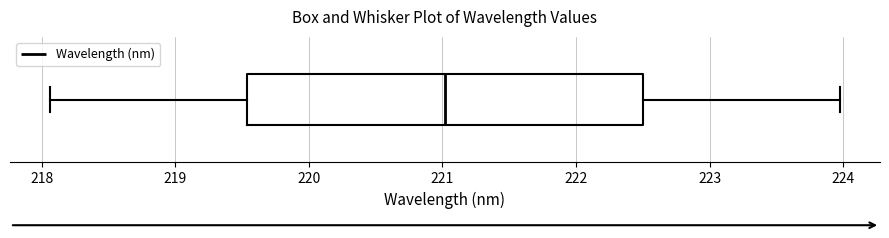

Transcribe this box plot: give where the median line is, the range the box spans, and where the two whiskers end, as read against the x-axis. The values are not printed on the chart, so give them approximately, as read against the axis.

median 221.0, box 219.5 to 222.5, whiskers 218.1 to 224.0